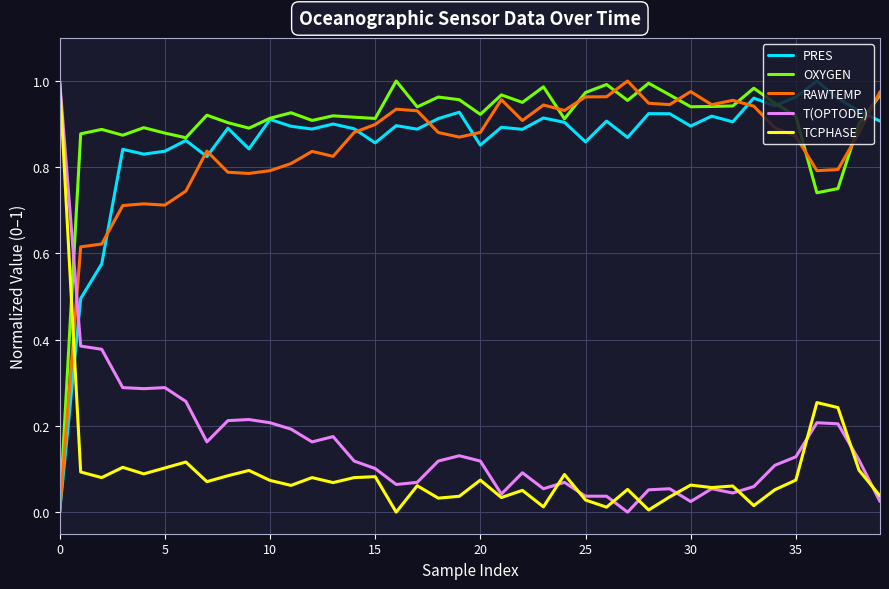

How many series are shown in this chart?

5